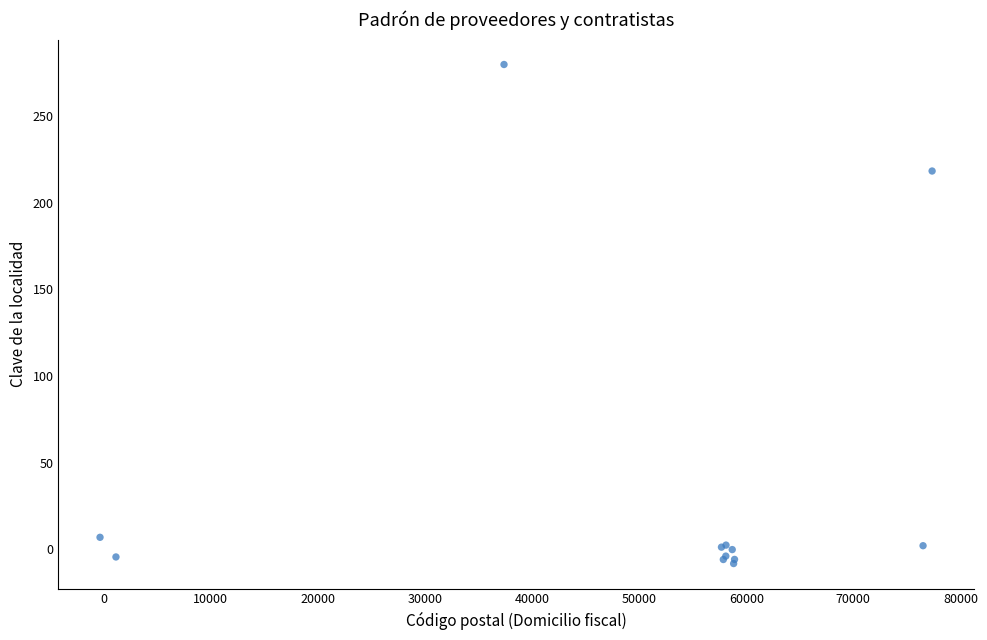

What Y value in the scatter plot is closest to 135?

218.3